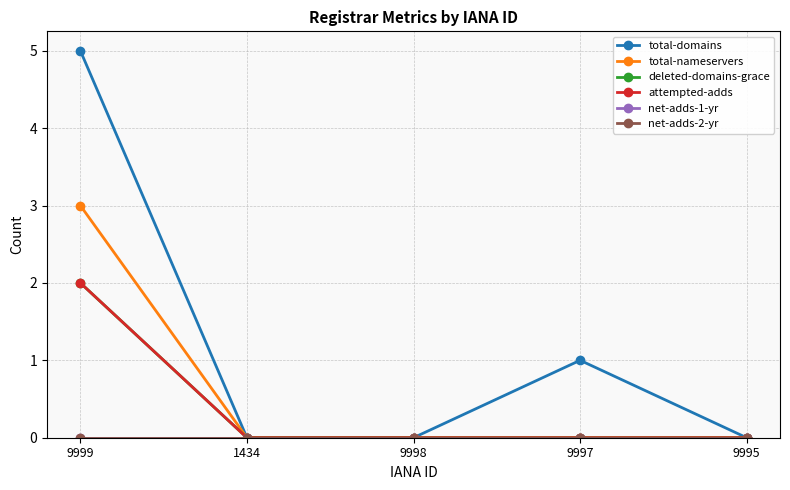

At which category is the sum across all series the highest?

9999